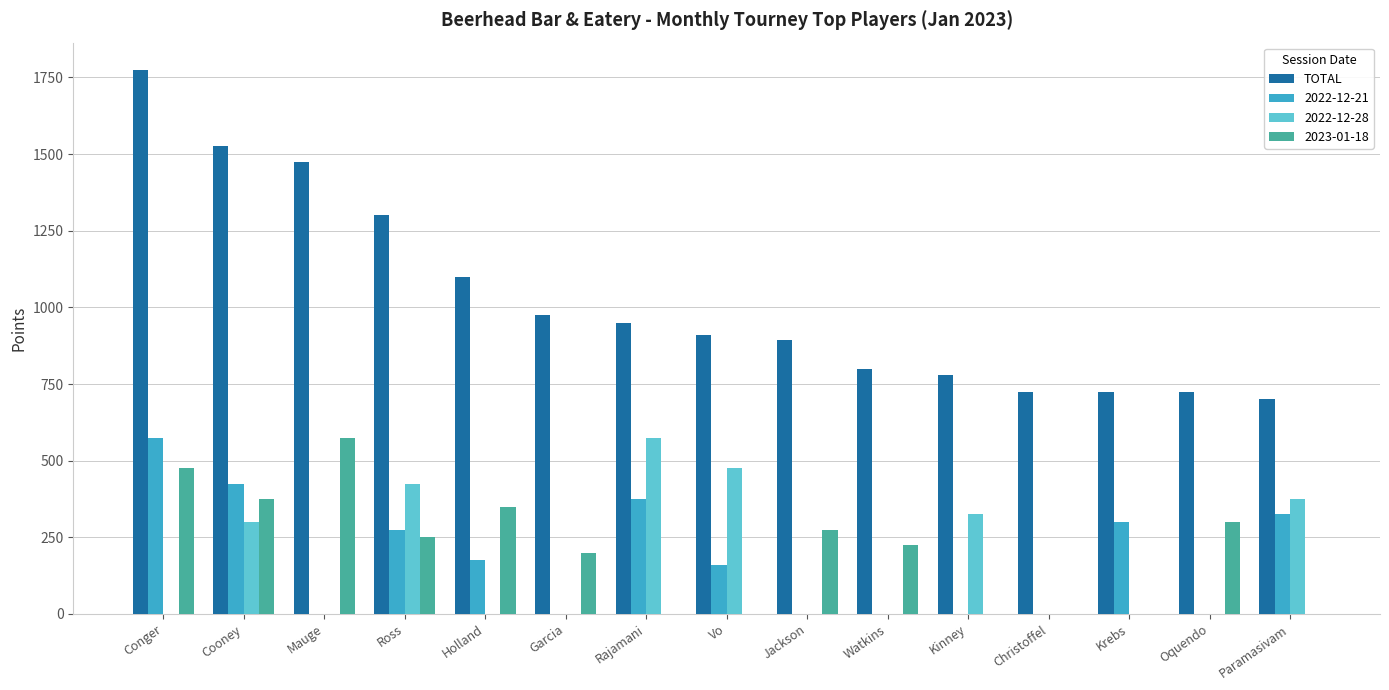

True or false: 2022-12-21 has a value of 0 at Watkins.

True